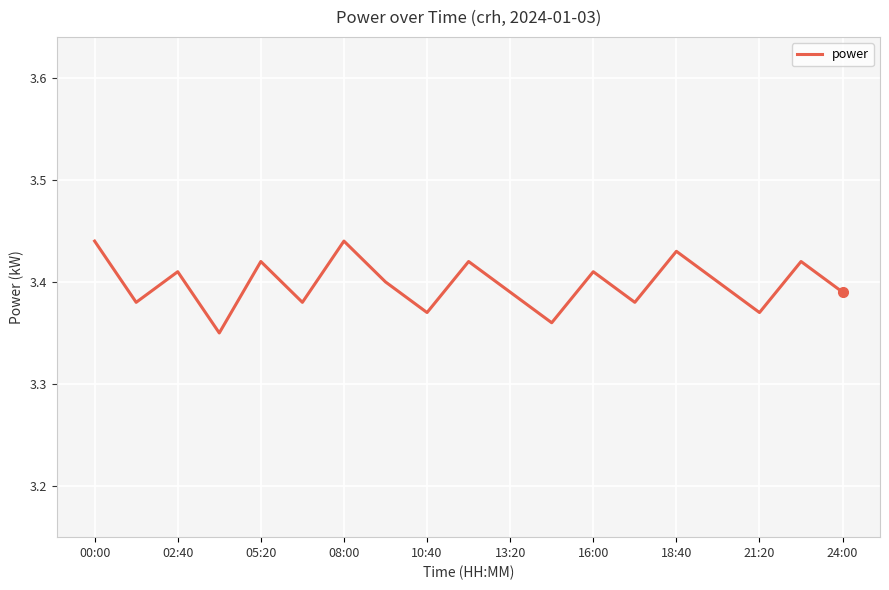

True or false: the data shows 1.4 at 05:20.

False